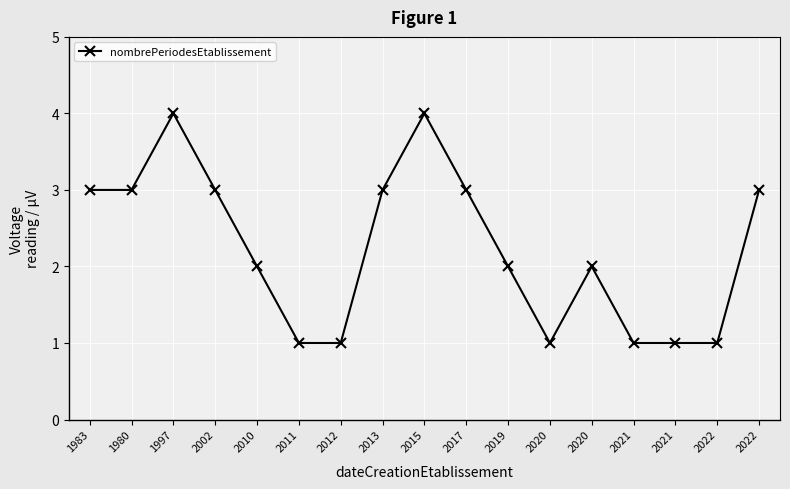

What is the smallest value displayed?

1